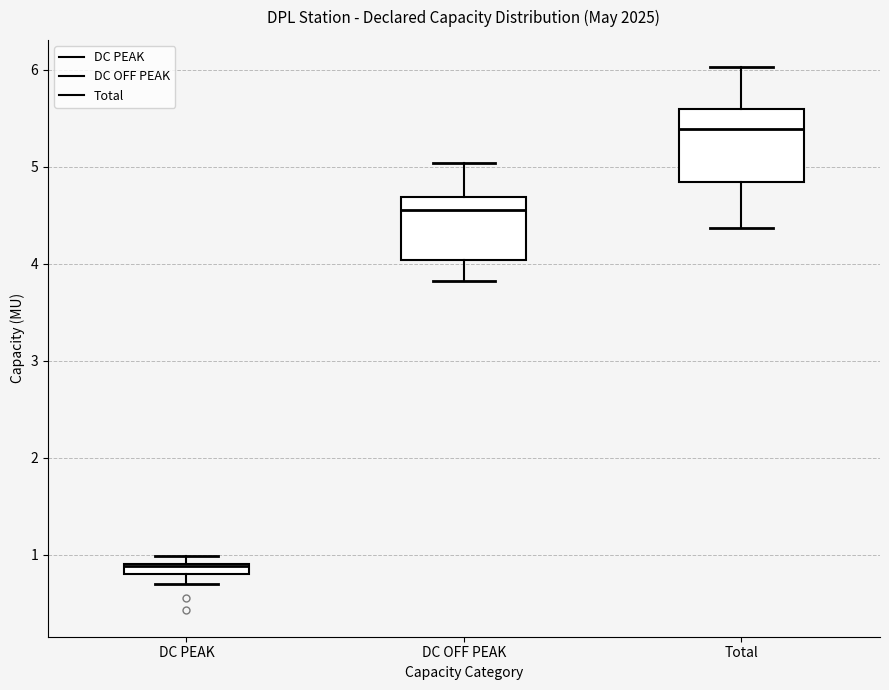

Which box has the lowest median line?

DC PEAK